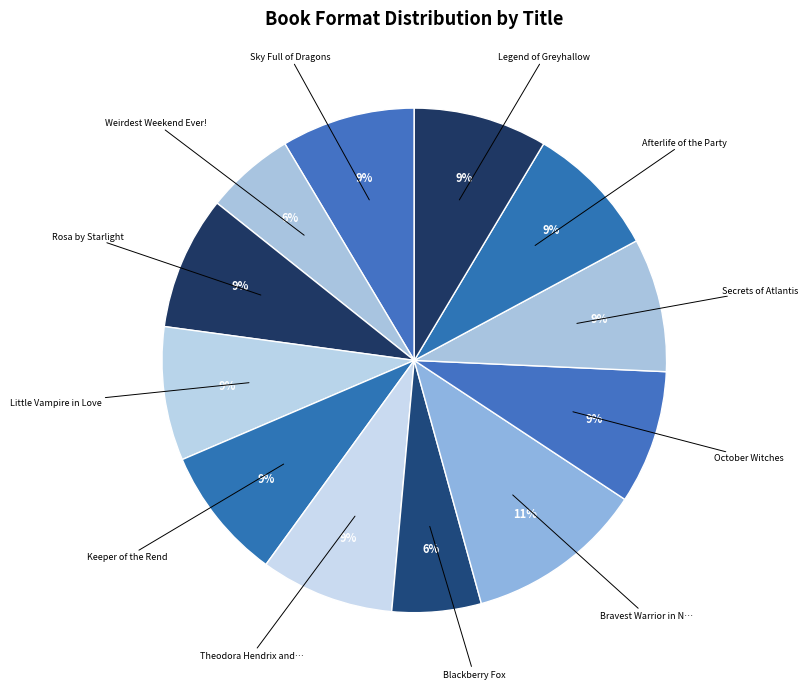

How many slices are in this pie chart?

12